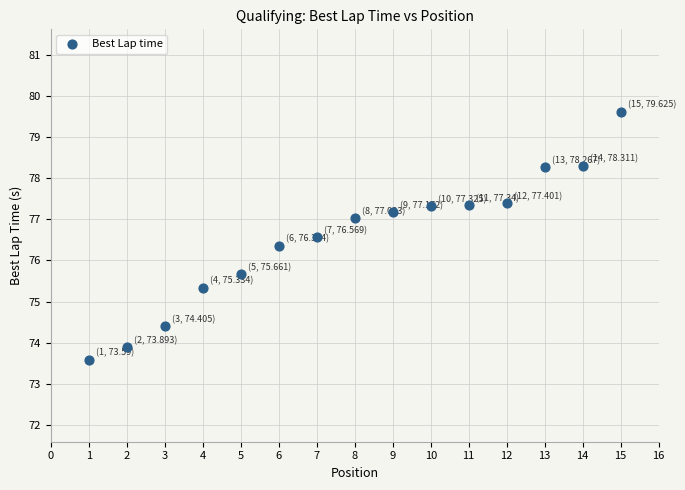

What is the range of X values (max minus min)?

14.0